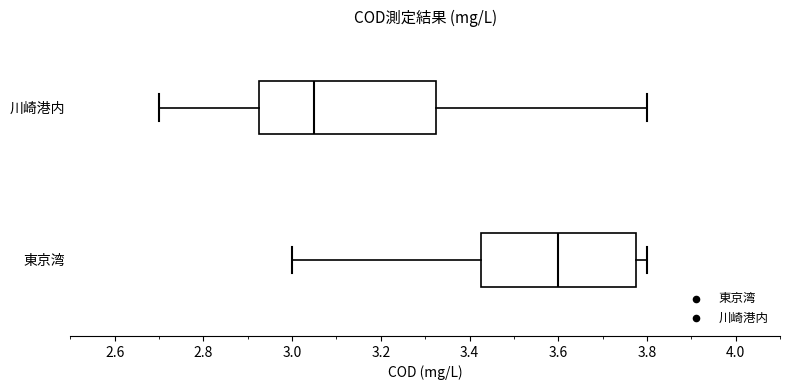

Comparing the boxes themselves (not the whiskers), which one is the widest?

川崎港内